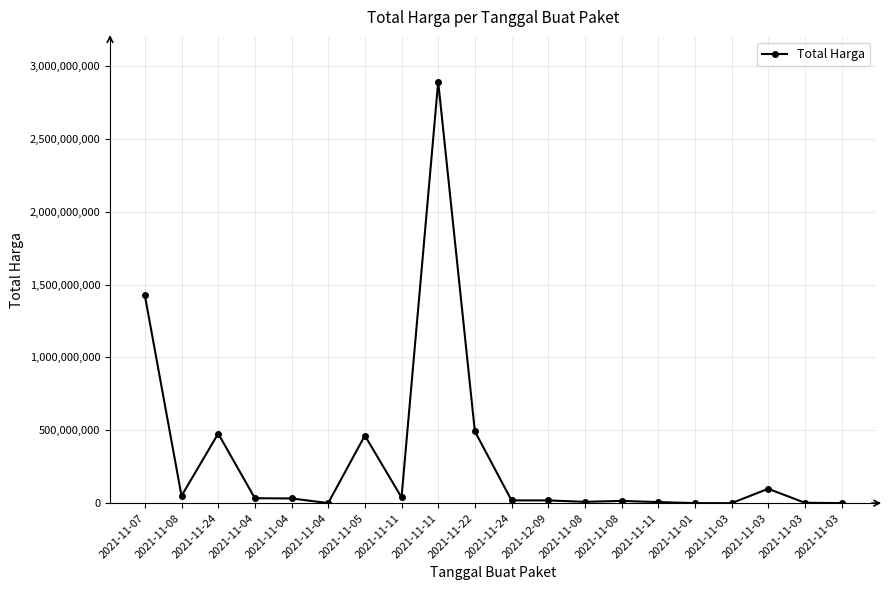

What is the difference between the maximum and minimum values?

2892044000